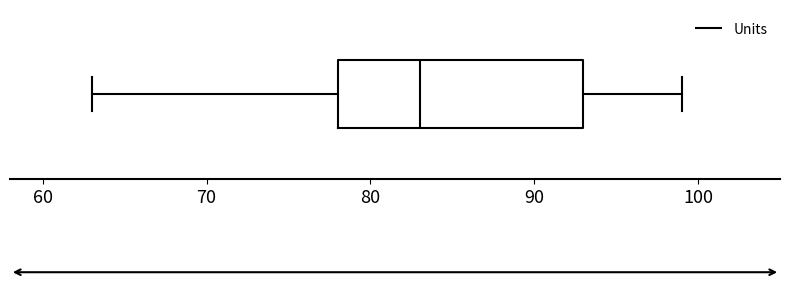

Transcribe this box plot: give where the median line is, the range the box spans, and where the two whiskers end, as read against the x-axis. The values are not printed on the chart, so give them approximately, as read against the axis.

median 83, box 78 to 93, whiskers 63 to 99